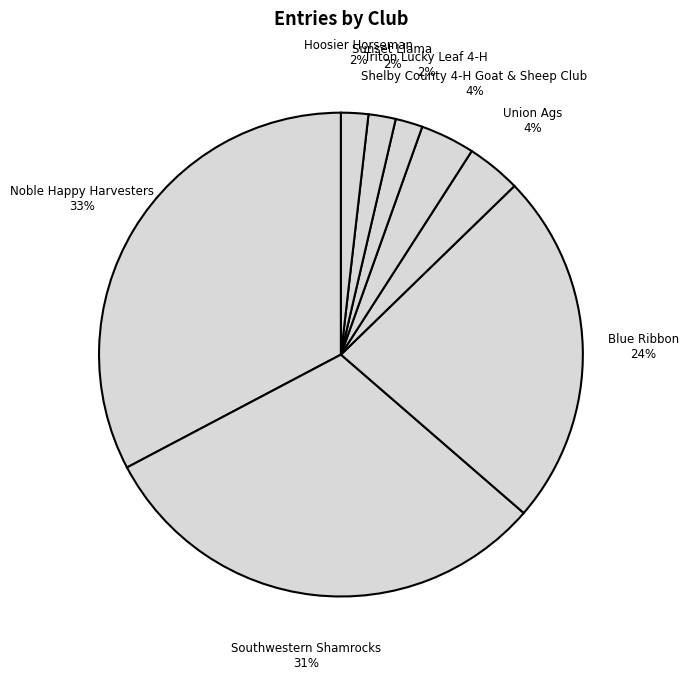

To the nearest percent, what portion does Sunset Llama represent?

2%